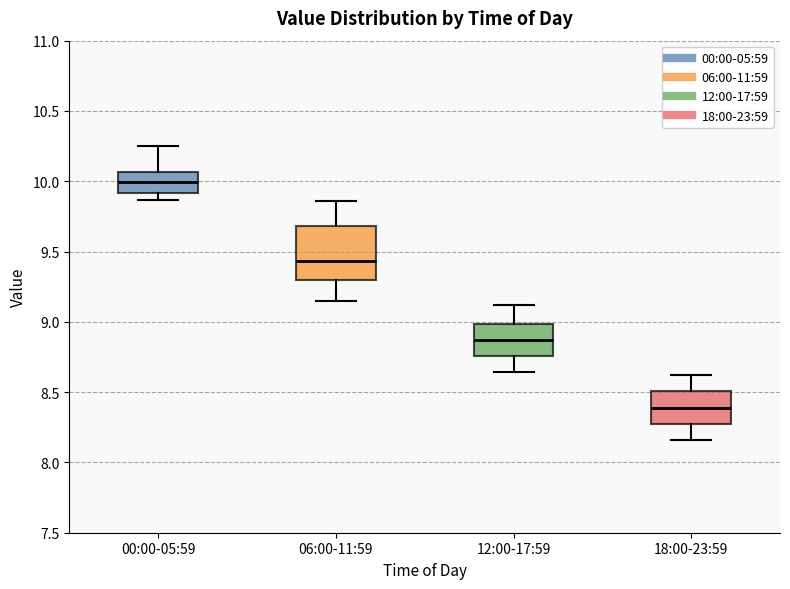

Reading left to right, transcribe this box plot: for each box, give where its median line is, the range the box spans, and where its two whiskers end, as read against the y-axis. The values are not printed on the chart, so give them approximately, as read against the axis.

00:00-05:59: median 10.00, box 9.90 to 10.05, whiskers 9.85 to 10.25
06:00-11:59: median 9.45, box 9.30 to 9.70, whiskers 9.15 to 9.85
12:00-17:59: median 8.85, box 8.75 to 9.00, whiskers 8.65 to 9.10
18:00-23:59: median 8.40, box 8.30 to 8.50, whiskers 8.15 to 8.60